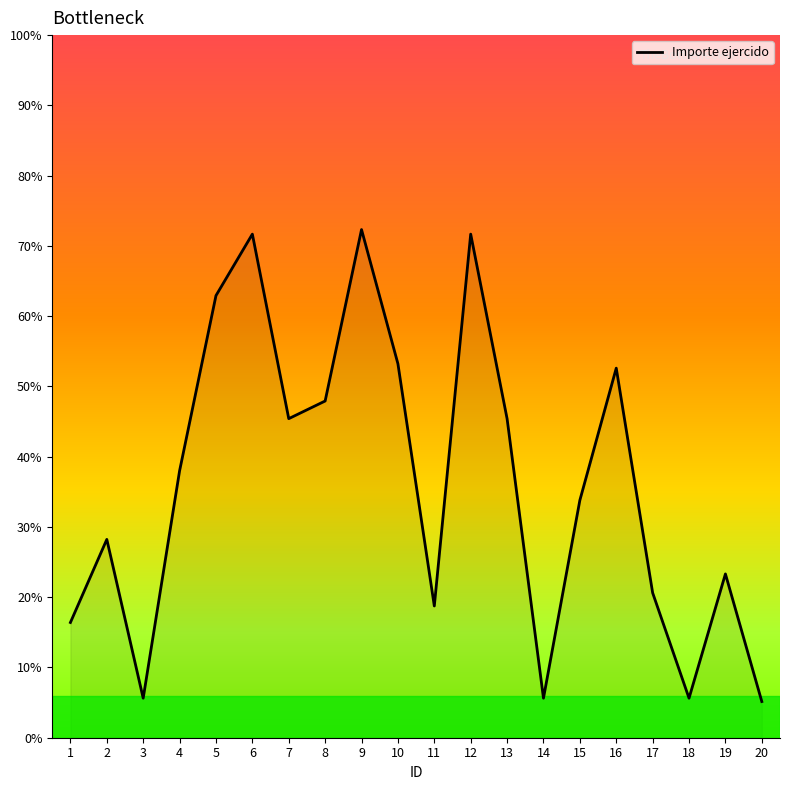

Which label corresponds to the smallest value in the chart?

20